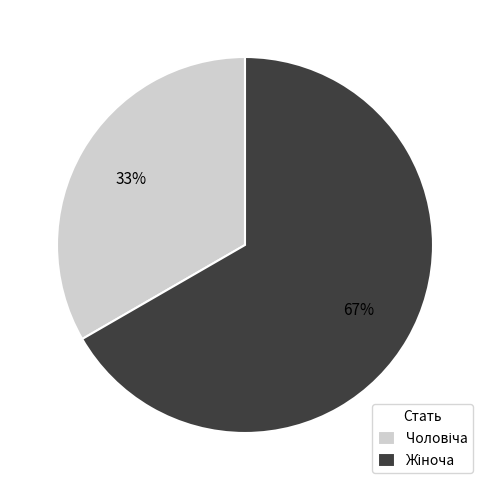

To the nearest percent, what is the average slice percentage?

50%